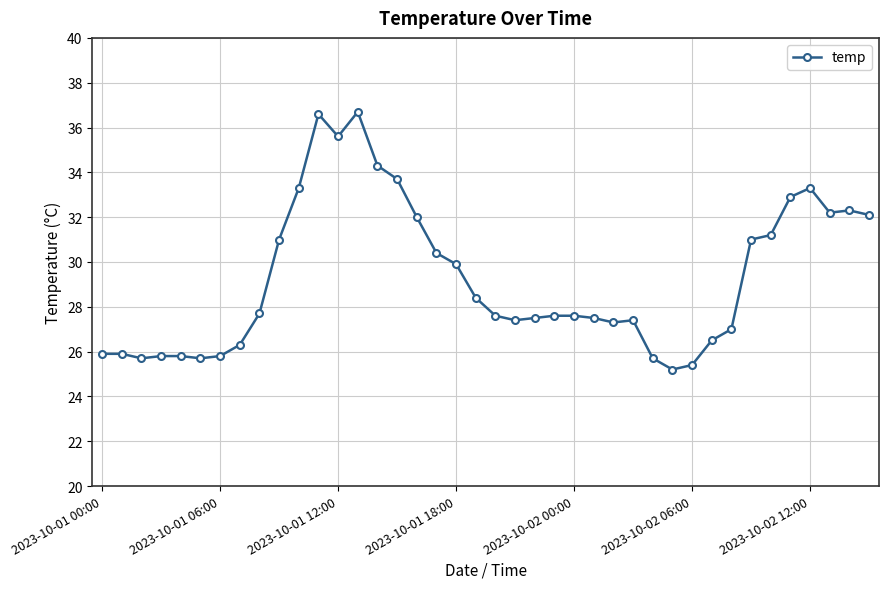

True or false: the data has more than 1 interior local peaks.

True